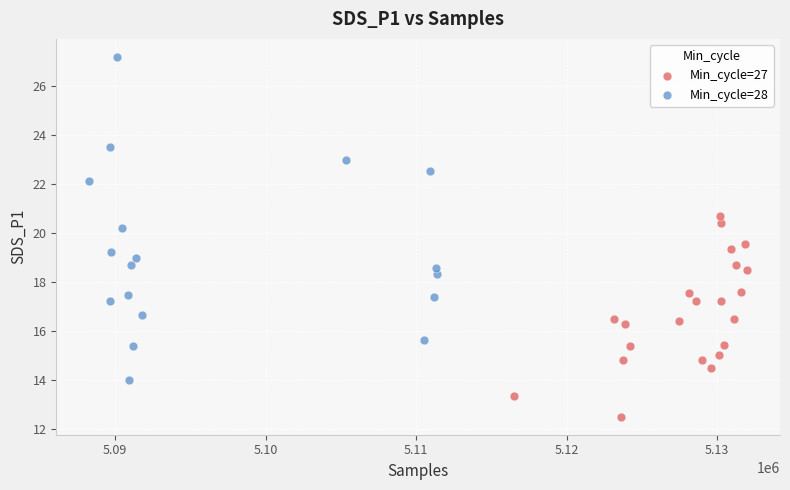

Which series has the widest spread of Y values?

Min_cycle=28